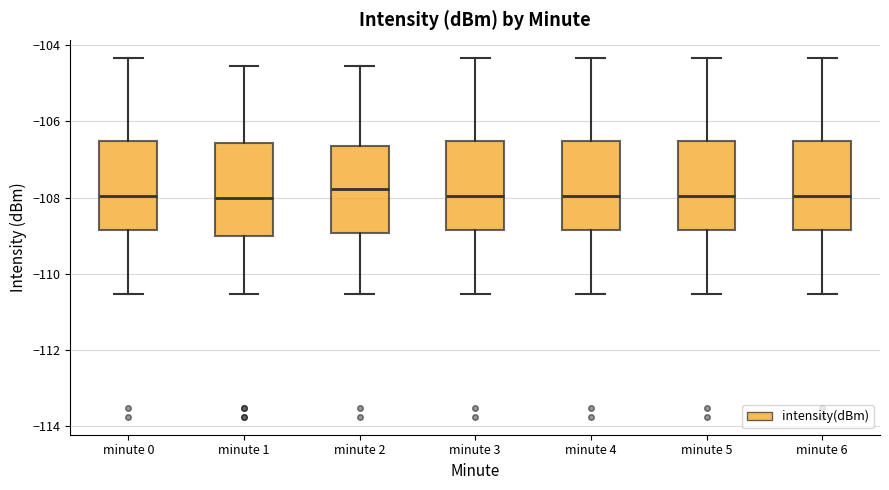

Reading left to right, transcribe this box plot: for each box, give where its median line is, the range the box spans, and where its two whiskers end, as read against the y-axis. The values are not printed on the chart, so give them approximately, as read against the axis.

minute 0: median -108.0, box -108.8 to -106.6, whiskers -110.6 to -104.4
minute 1: median -108.0, box -109.0 to -106.6, whiskers -110.6 to -104.6
minute 2: median -107.8, box -109.0 to -106.6, whiskers -110.6 to -104.6
minute 3: median -108.0, box -108.8 to -106.6, whiskers -110.6 to -104.4
minute 4: median -108.0, box -108.8 to -106.6, whiskers -110.6 to -104.4
minute 5: median -108.0, box -108.8 to -106.6, whiskers -110.6 to -104.4
minute 6: median -108.0, box -108.8 to -106.6, whiskers -110.6 to -104.4